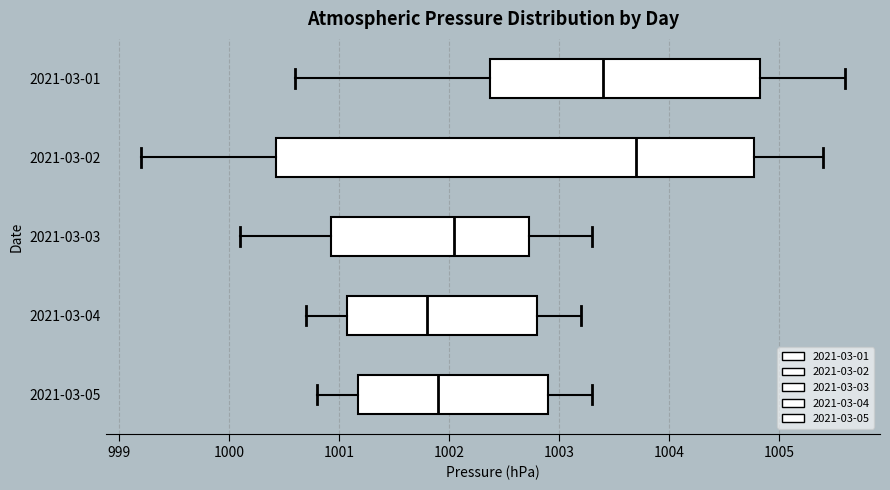

Reading bottom to top, transcribe this box plot: for each box, give where its median line is, the range the box spans, and where its two whiskers end, as read against the x-axis. The values are not printed on the chart, so give them approximately, as read against the axis.

2021-03-05: median 1001.9, box 1001.2 to 1002.9, whiskers 1000.8 to 1003.3
2021-03-04: median 1001.8, box 1001.1 to 1002.8, whiskers 1000.7 to 1003.2
2021-03-03: median 1002.1, box 1000.9 to 1002.7, whiskers 1000.1 to 1003.3
2021-03-02: median 1003.7, box 1000.4 to 1004.8, whiskers 999.2 to 1005.4
2021-03-01: median 1003.4, box 1002.4 to 1004.8, whiskers 1000.6 to 1005.6